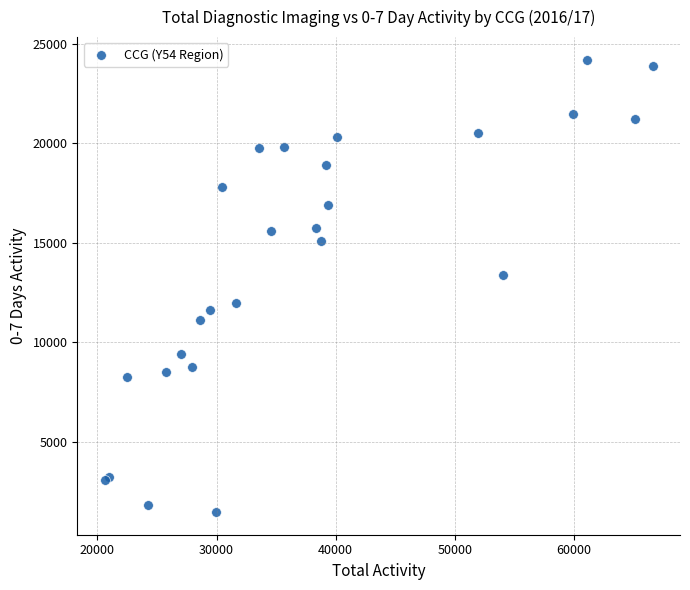

What Y value in the scatter plot is closest to 12822?

13385